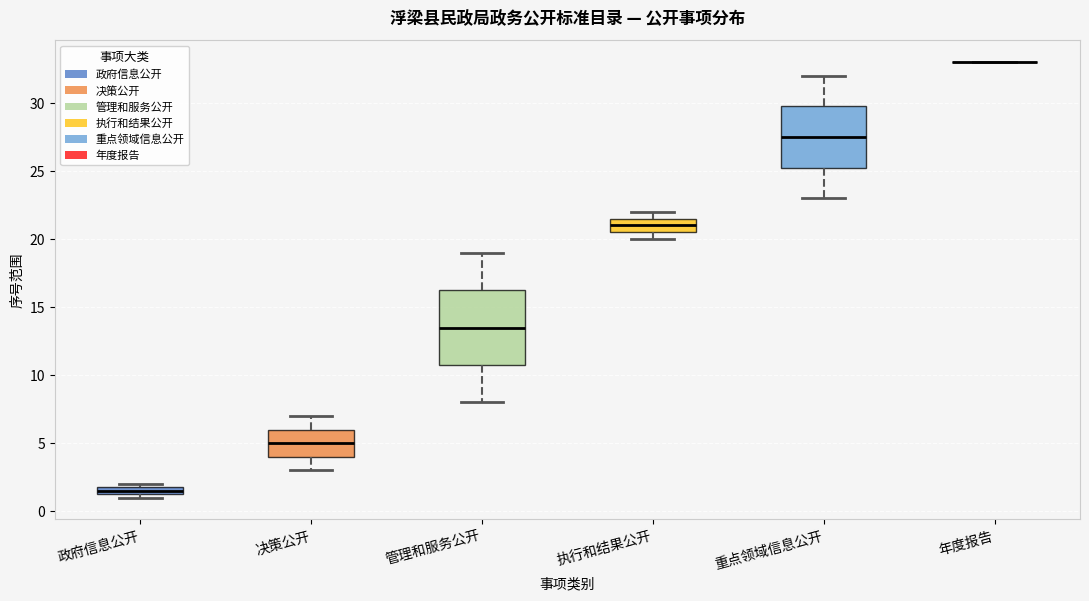

Comparing the boxes themselves (not the whiskers), which one is the tallest?

管理和服务公开